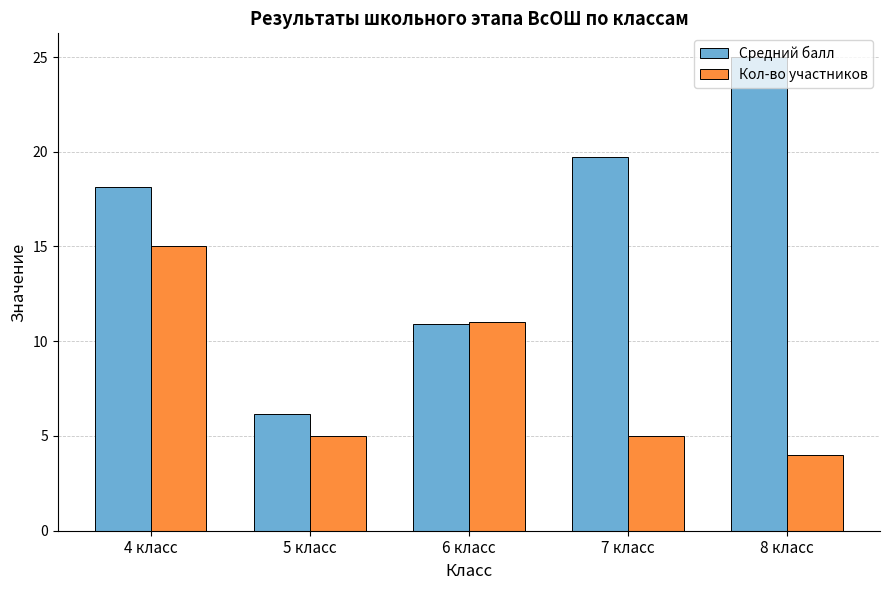

What position from the right is 6 класс?

3